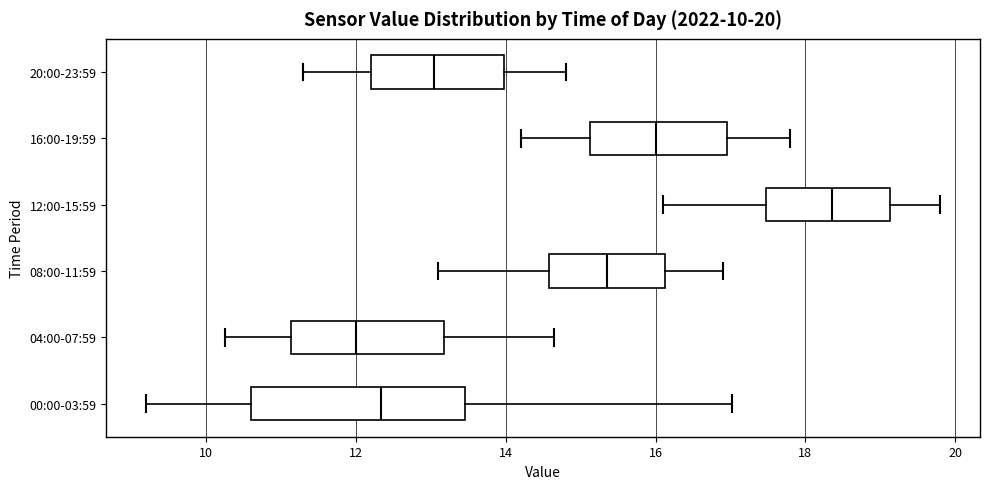

Comparing the boxes themselves (not the whiskers), which one is the widest?

00:00-03:59